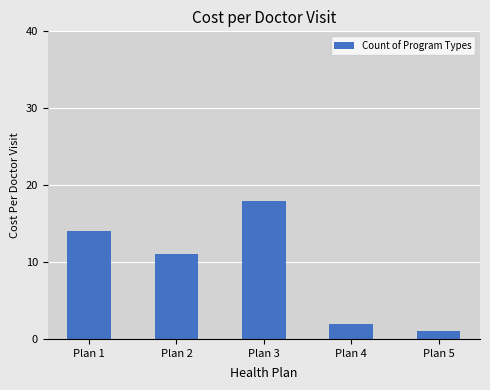

Which category has the lowest value across all series?

Plan 5